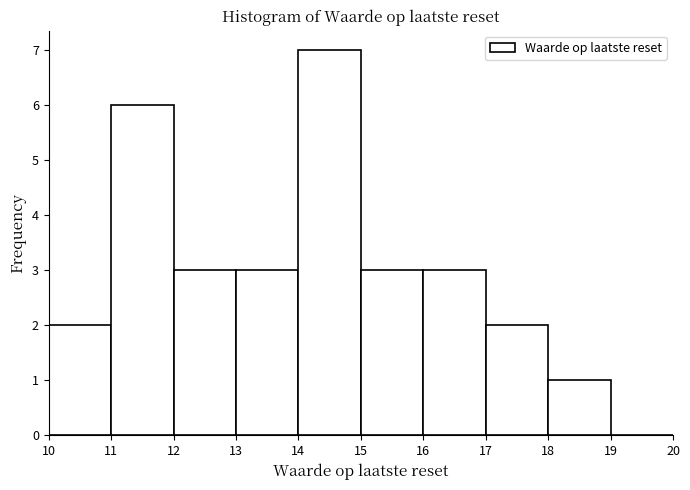

What is the height of the bar covering 18 to 19 on the x-axis? The values are not printed on the chart, so give them approximately, as read against the axis.

1